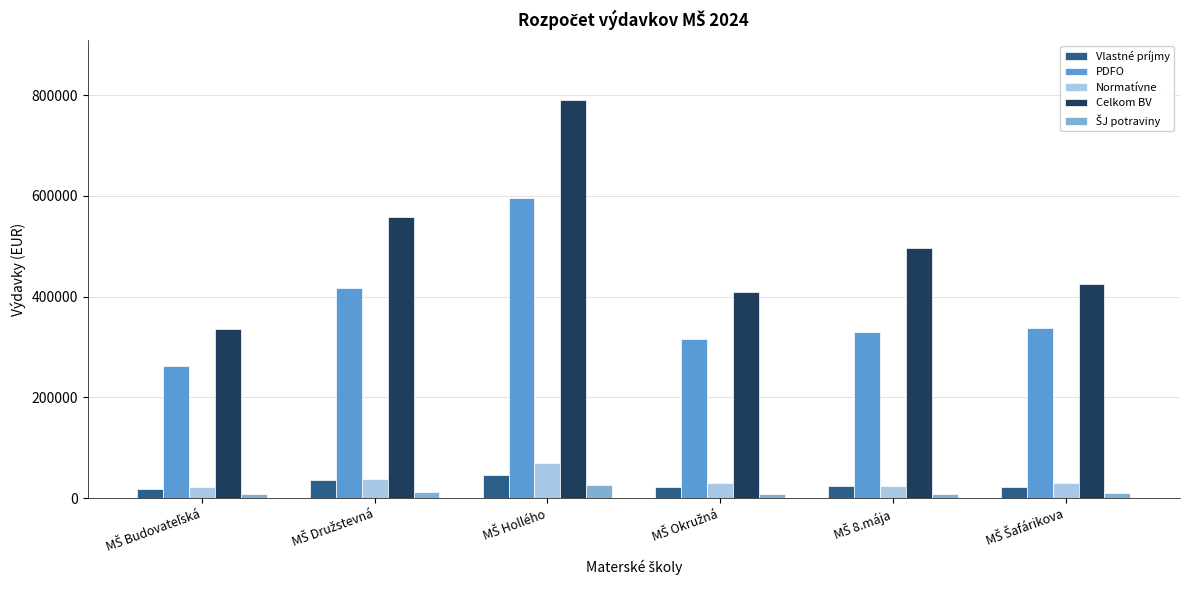

Which series has the largest range (max minus min)?

Celkom BV